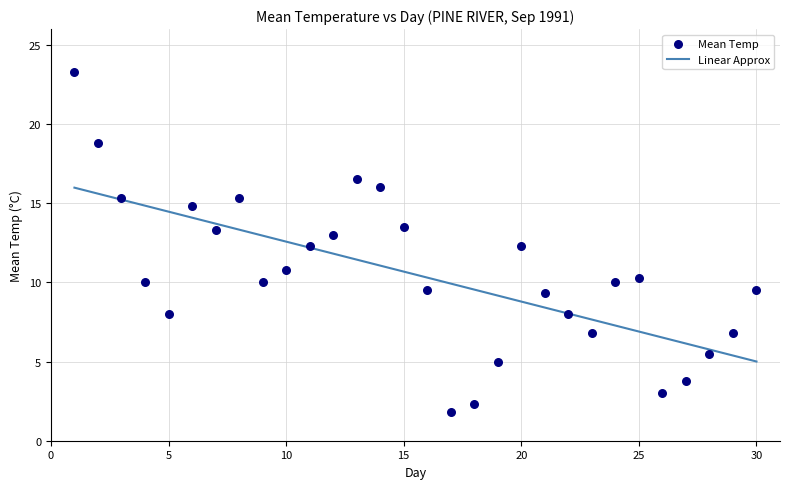

What is the range of X values (max minus min)?

29.0